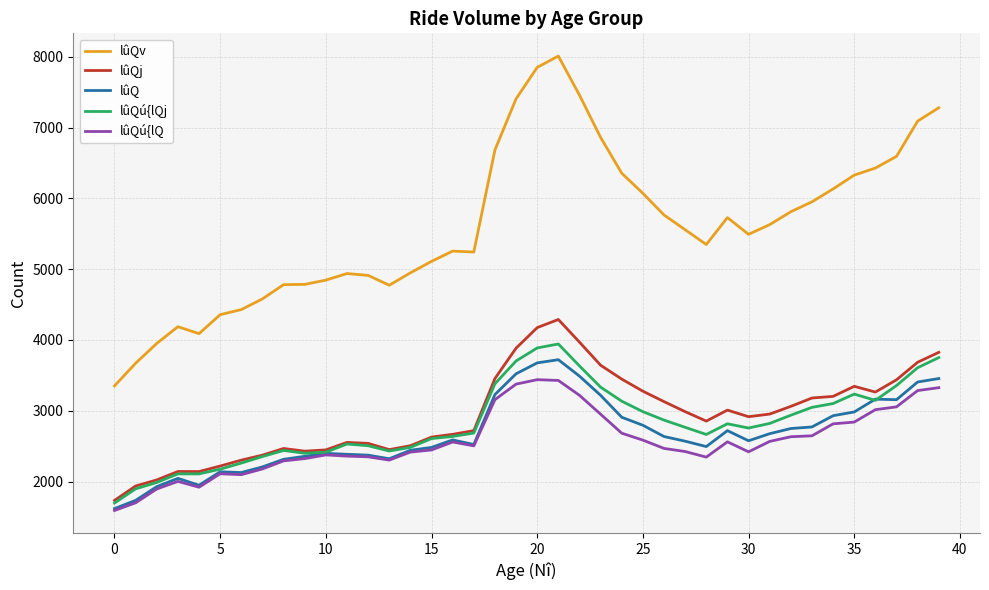

True or false: lûQ and lûQv intersect in this chart.

False